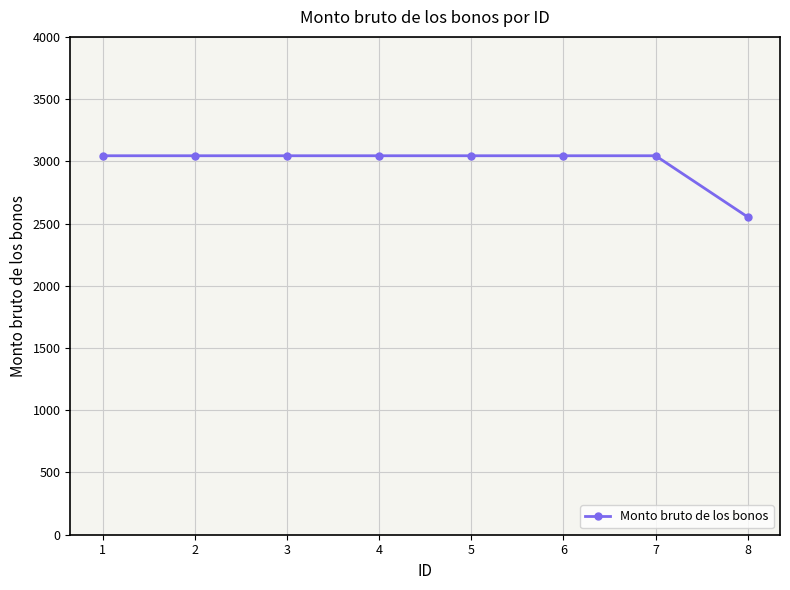

How many series are shown in this chart?

1